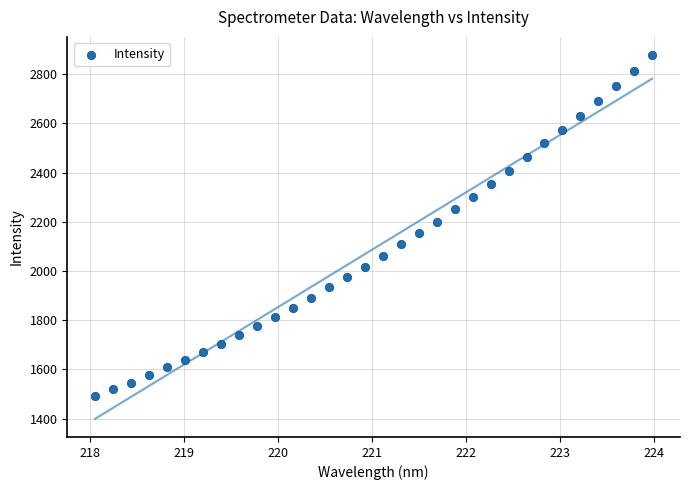

What is the range of X values (max minus min)?

5.9